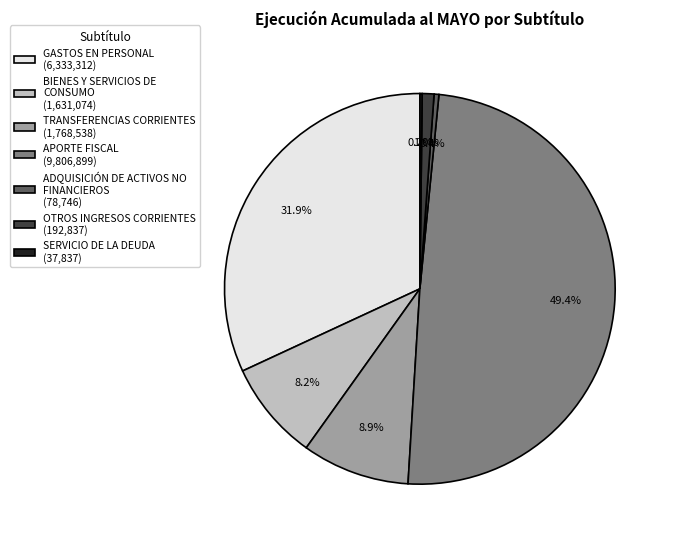

Is OTROS INGRESOS CORRIENTES (192,837) the majority of the pie?

No